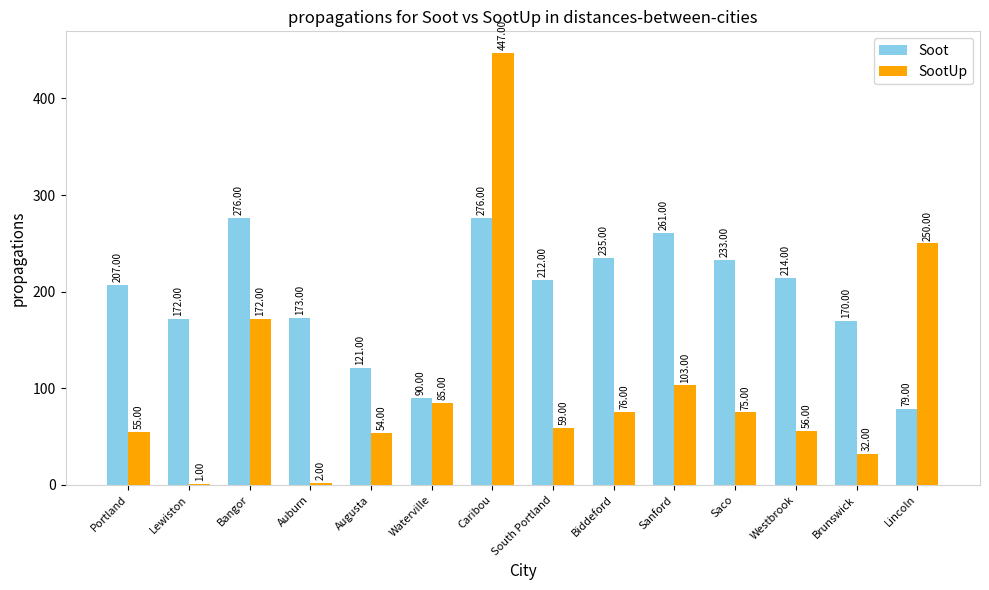

What is the total value across all series at South Portland?

271